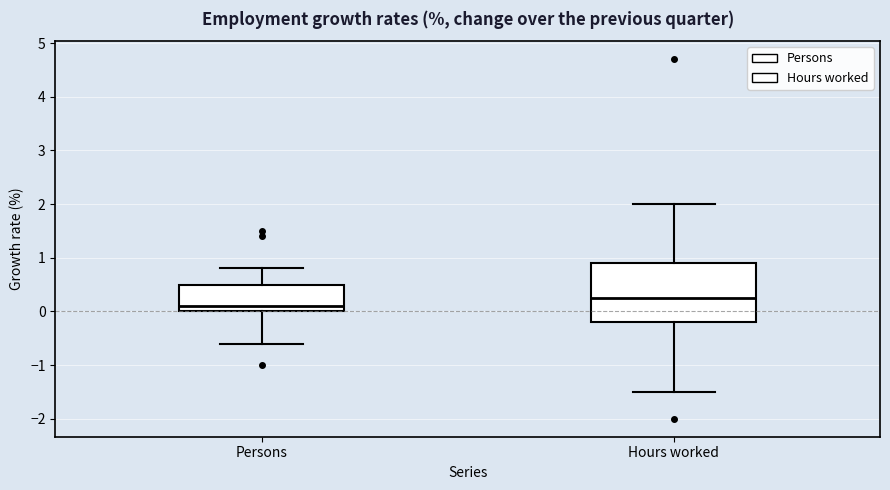

Where does the upper whisker of the box for Hours worked end on the y-axis? The values are not printed on the chart, so give them approximately, as read against the axis.

2.0